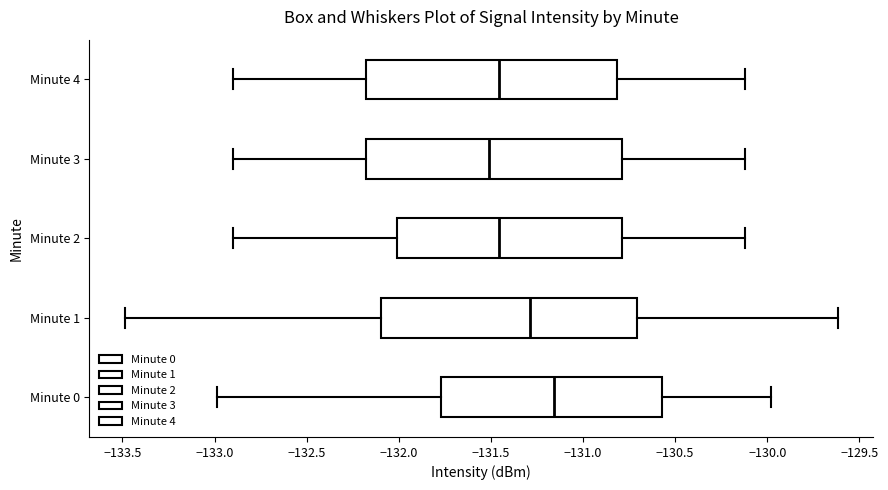

Where is the left edge of the box for Minute 4 on the x-axis? The values are not printed on the chart, so give them approximately, as read against the axis.

-132.20